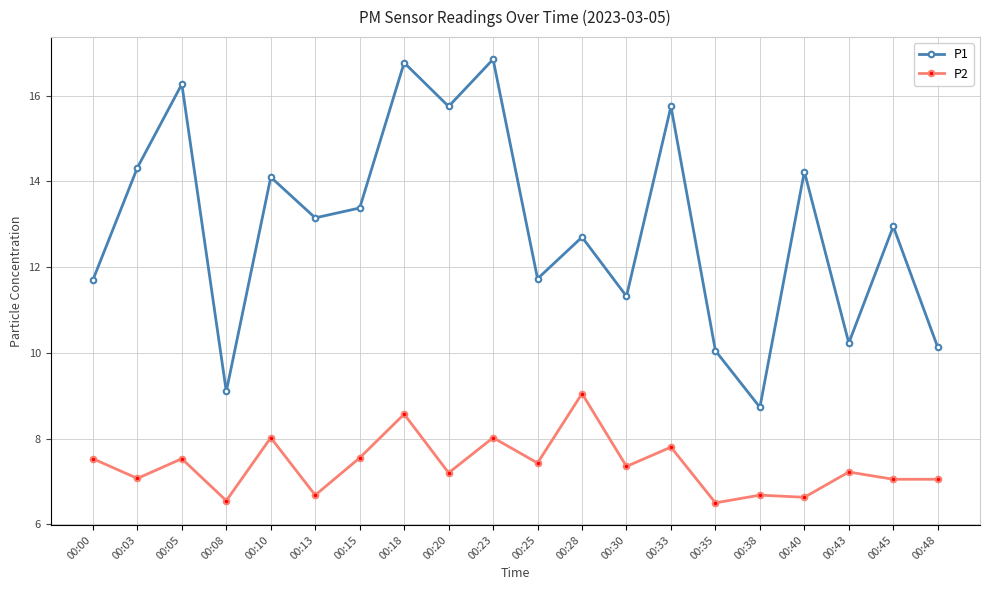

What is the spread (max minus min) of values at 00:43?

3.0